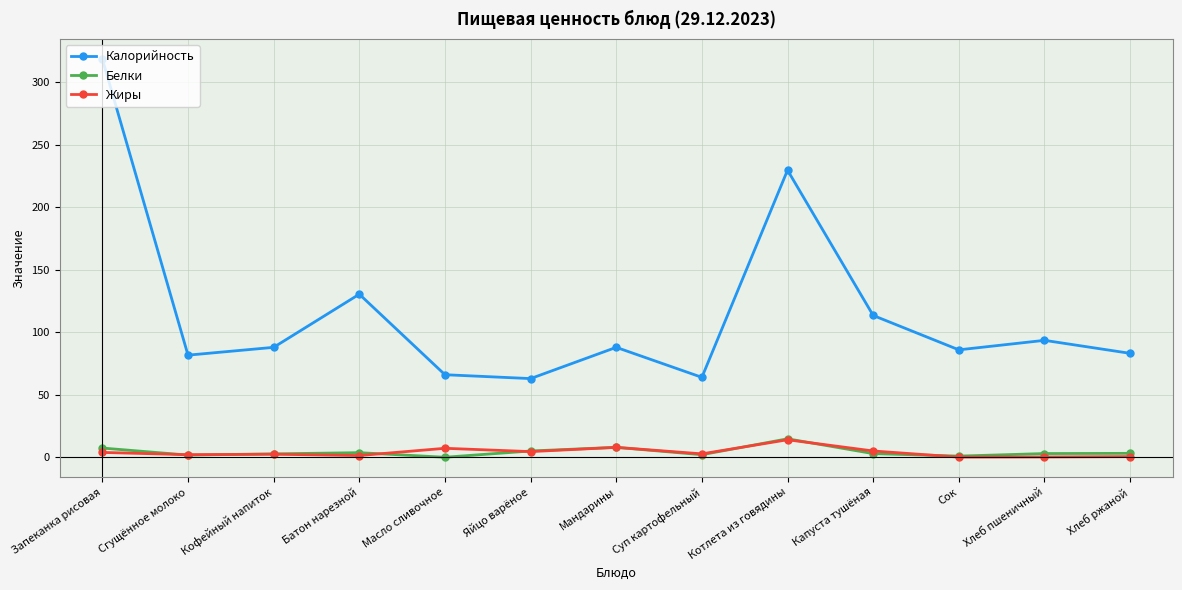

At which category does the chart reach its peak across all series?

Запеканка рисовая